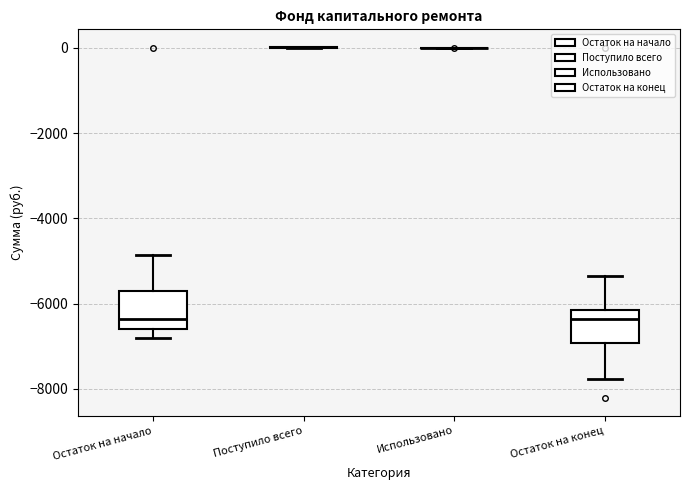

Reading left to right, transcribe this box plot: for each box, give where its median line is, the range the box spans, and where its two whiskers end, as read against the y-axis. The values are not printed on the chart, so give them approximately, as read against the axis.

Остаток на начало: median -6400, box -6600 to -5600, whiskers -6800 to -4800
Поступило всего: box collapsed to a line at 0, whiskers 0 to 0
Использовано: box collapsed to a line at 0, whiskers 0 to 0
Остаток на конец: median -6400, box -7000 to -6200, whiskers -7800 to -5400